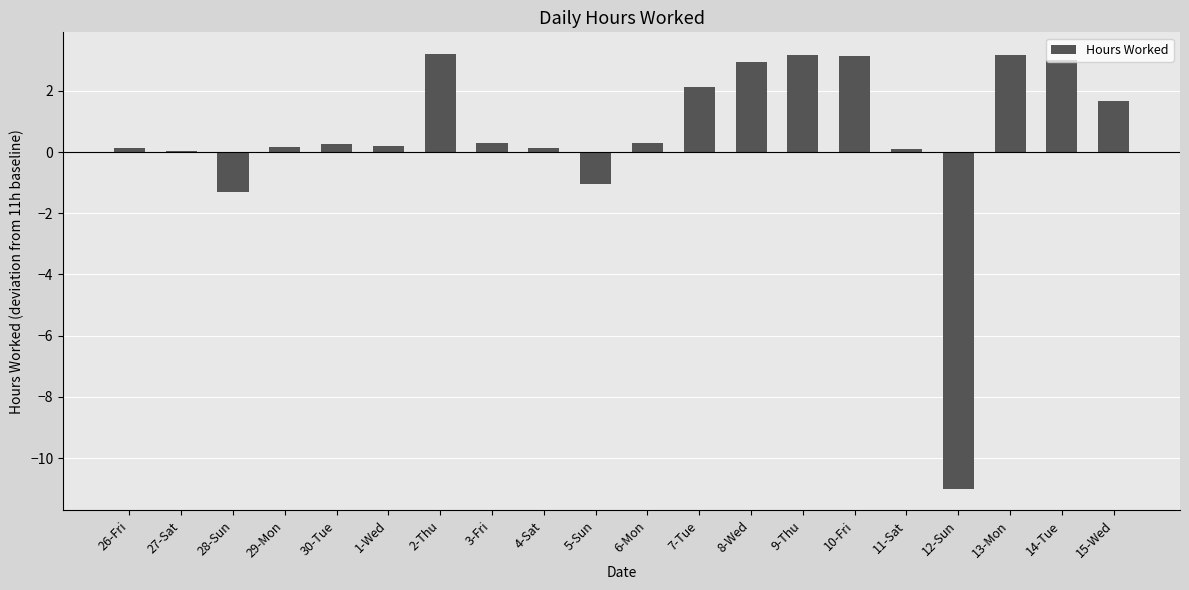

Between 14-Tue and 12-Sun, which is larger?

14-Tue